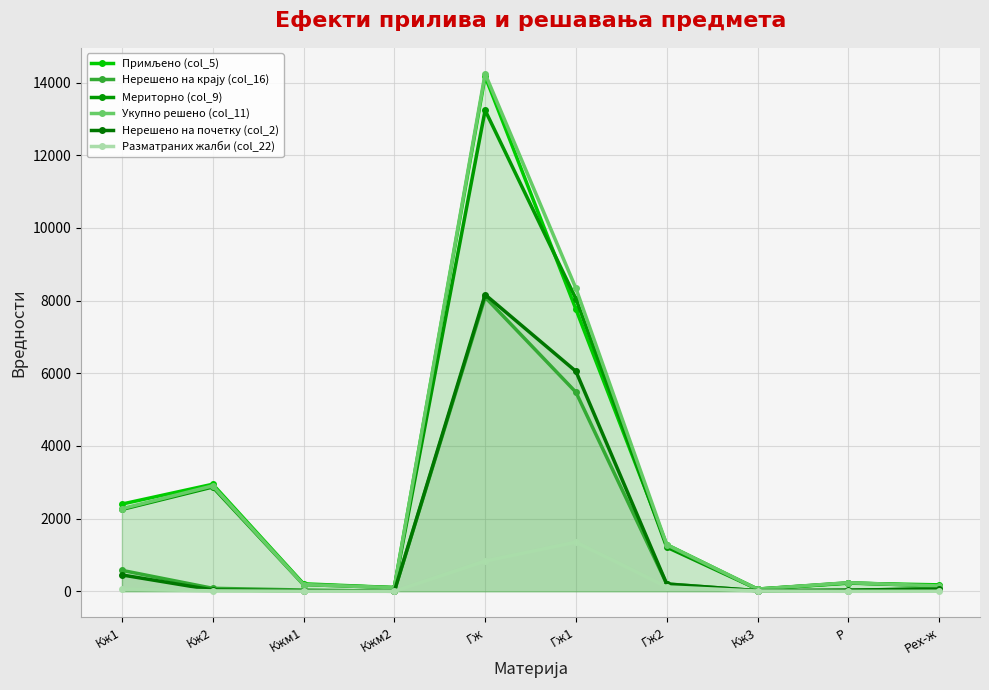

What is the sum of all Разматраних жалби (col_22) values?

2396